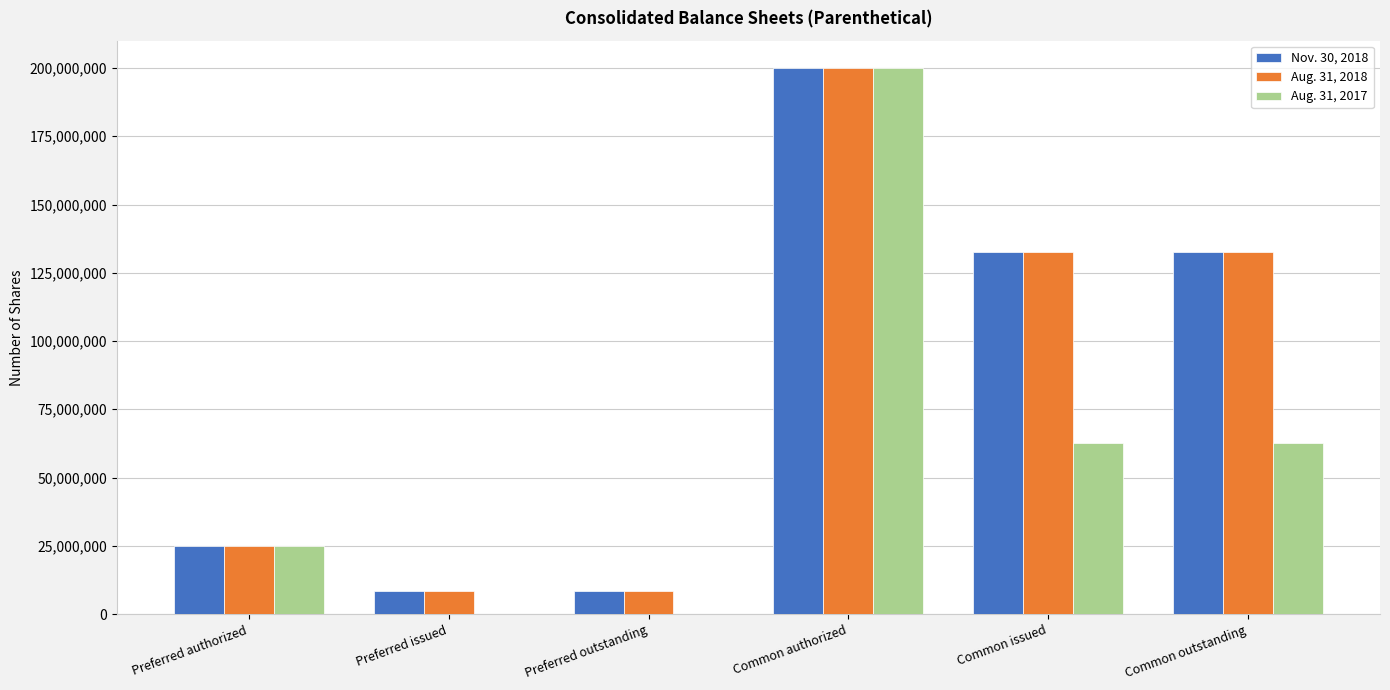

Reading right to left, transcribe all the data shown in this chart.

Nov. 30, 2018: 132637500	132637500	200000000	8480000	8480000	25000000
Aug. 31, 2018: 132637500	132637500	200000000	8480000	8480000	25000000
Aug. 31, 2017: 62637500	62637500	200000000	0	0	25000000